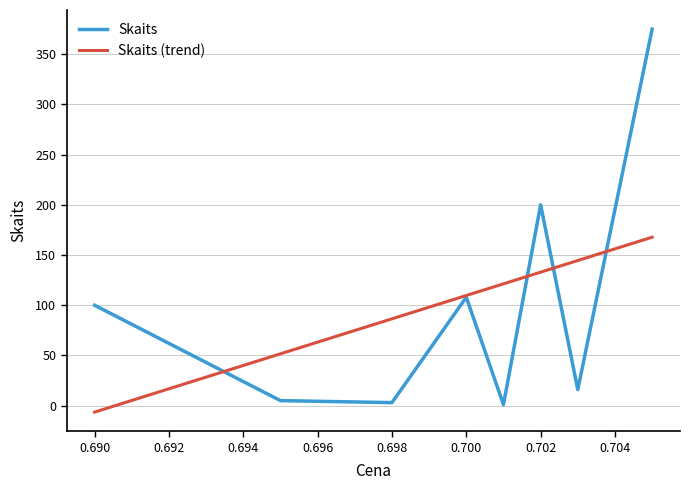

What is the maximum value shown in the chart?

375.0